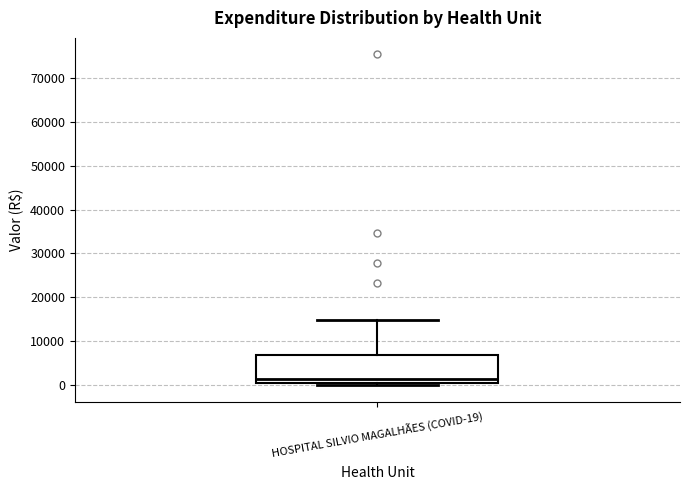

Transcribe this box plot: give where the median line is, the range the box spans, and where the two whiskers end, as read against the y-axis. The values are not printed on the chart, so give them approximately, as read against the axis.

median 1000 (just above the box's lower edge), box 1000 to 7000, whiskers 0 to 15000